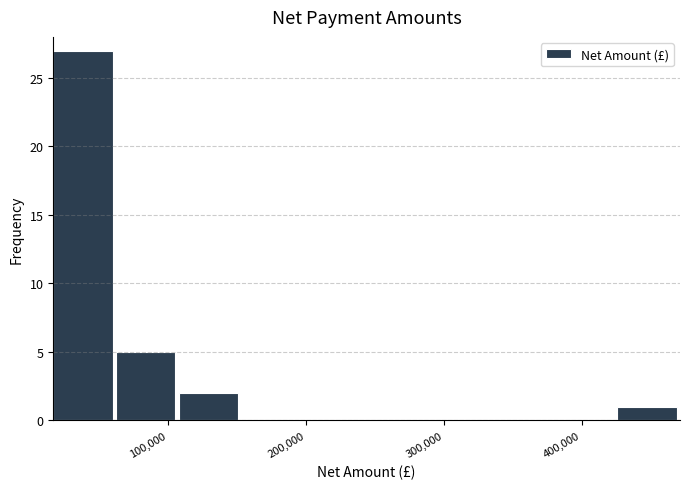

Reading left to right, list every bar in this chart as the range it spans on the x-axis followed by its height. Neither the bar edges nor the heights are printed on the chart, so give them approximately, as read against the axes.

20000 to 60000: 27
60000 to 110000: 5
110000 to 150000: 2
150000 to 200000: 0
200000 to 240000: 0
240000 to 290000: 0
290000 to 330000: 0
330000 to 380000: 0
380000 to 430000: 0
430000 to 470000: 1